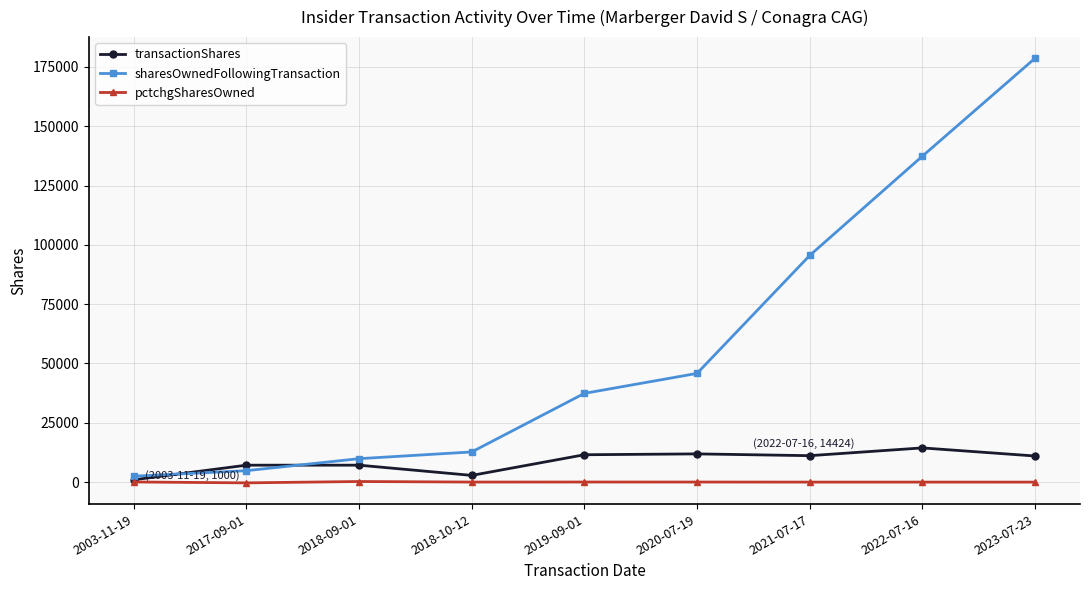

Is it true that sharesOwnedFollowingTransaction equals 50421 at 2022-07-16?

False